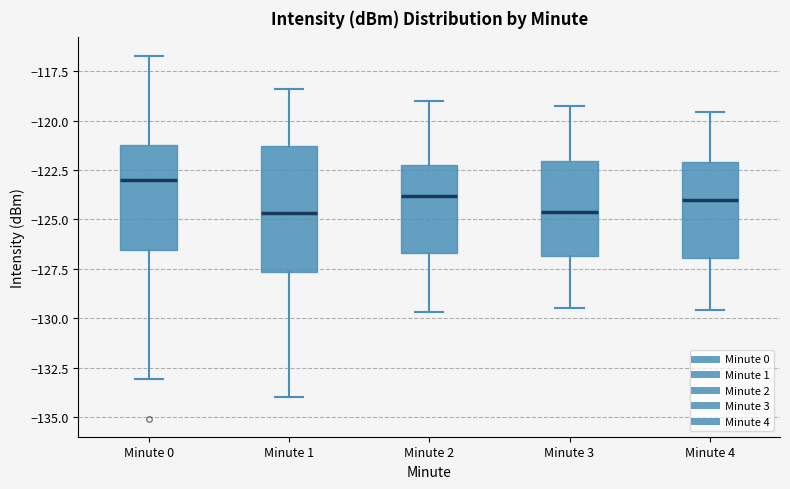

Reading left to right, transcribe this box plot: for each box, give where its median line is, the range the box spans, and where its two whiskers end, as read against the y-axis. The values are not printed on the chart, so give them approximately, as read against the axis.

Minute 0: median -123.0, box -126.5 to -121.0, whiskers -133.0 to -116.5
Minute 1: median -124.5, box -127.5 to -121.5, whiskers -134.0 to -118.5
Minute 2: median -124.0, box -126.5 to -122.5, whiskers -129.5 to -119.0
Minute 3: median -124.5, box -127.0 to -122.0, whiskers -129.5 to -119.0
Minute 4: median -124.0, box -127.0 to -122.0, whiskers -129.5 to -119.5